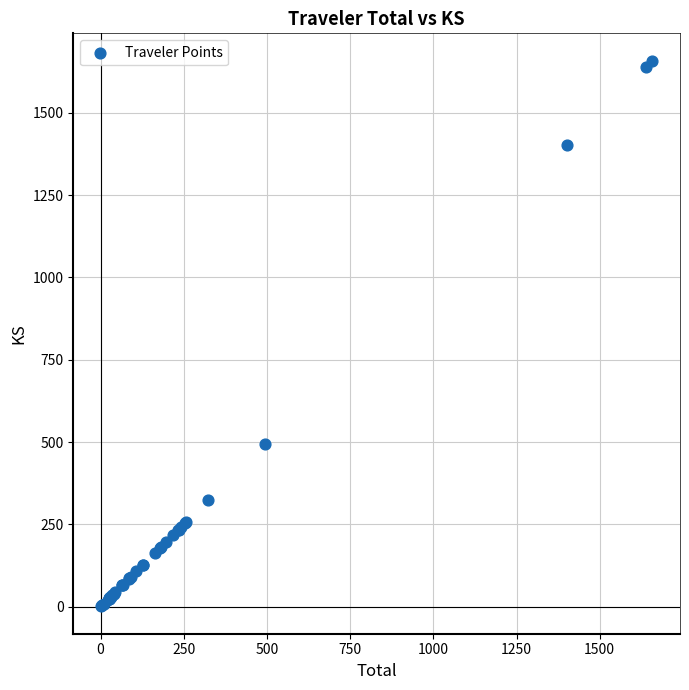

What Y value in the scatter plot is closest to 829?

494.5